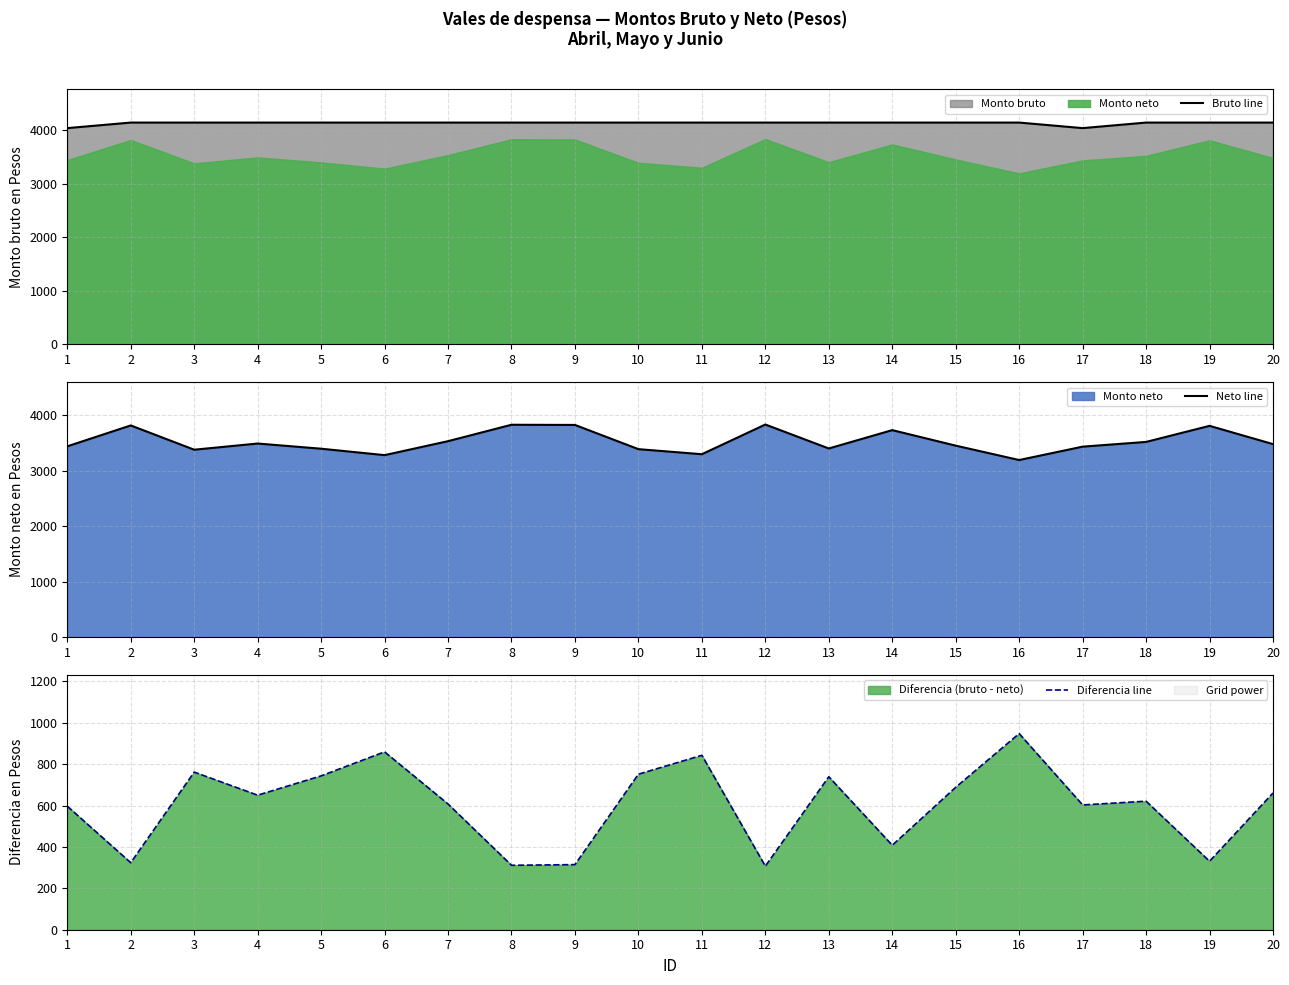

What is the value of the Diferencia line point at the 3rd from the left?

761.7